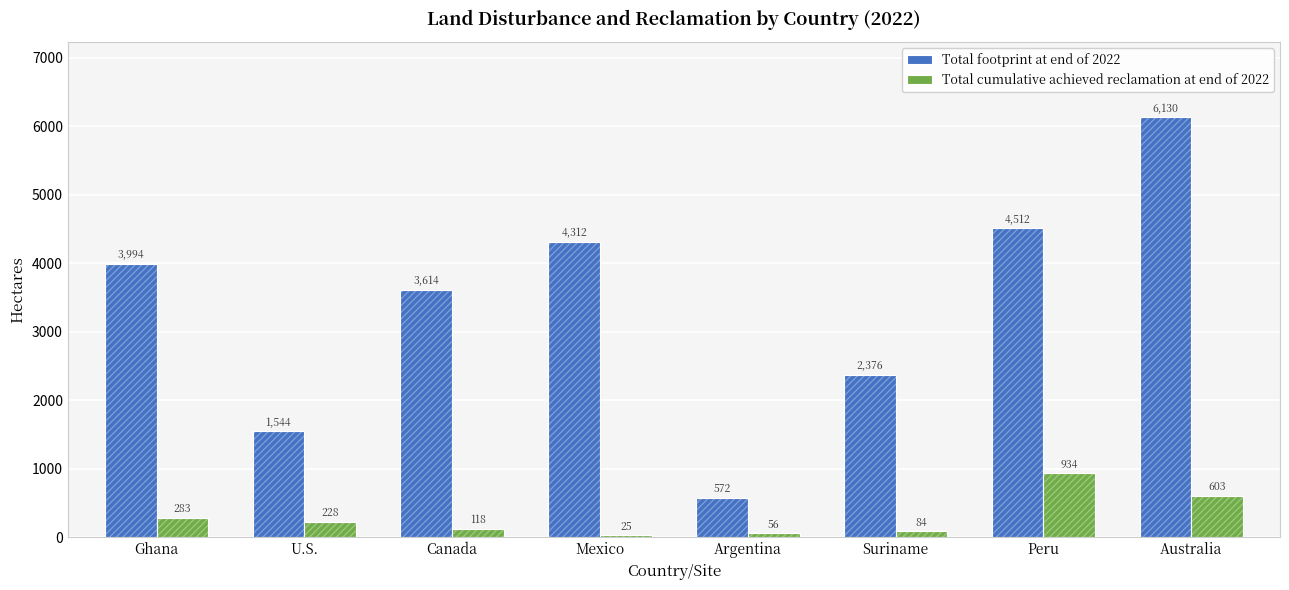

What position from the left is Ghana?

1